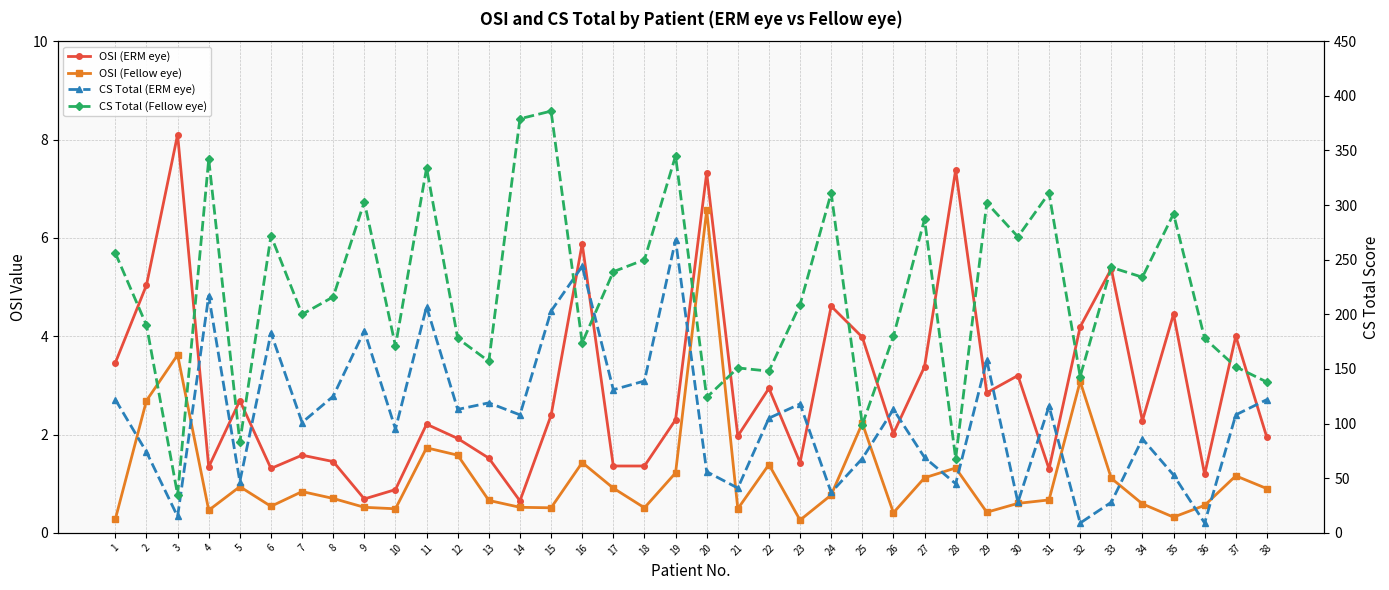

How many data points in CS Total (ERM eye) are above 108?

18